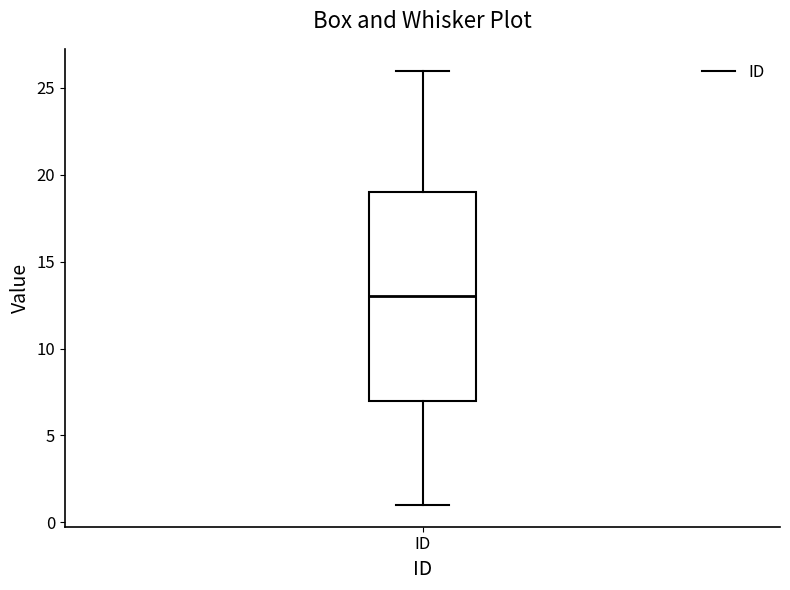

Where is the upper edge of the box for ID on the y-axis? The values are not printed on the chart, so give them approximately, as read against the axis.

19